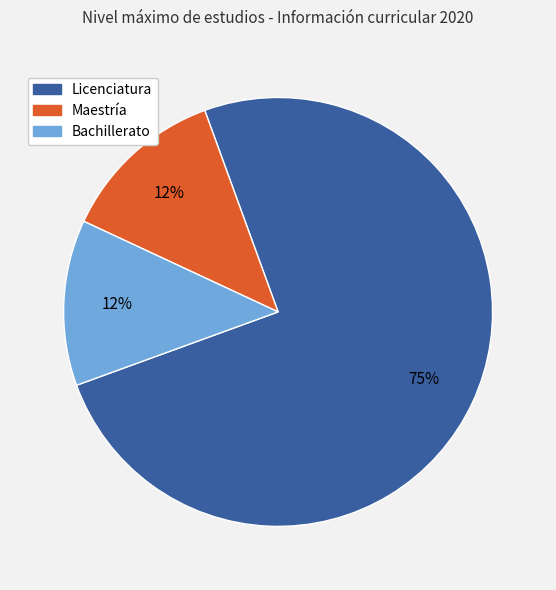

How many segments does this pie chart have?

3